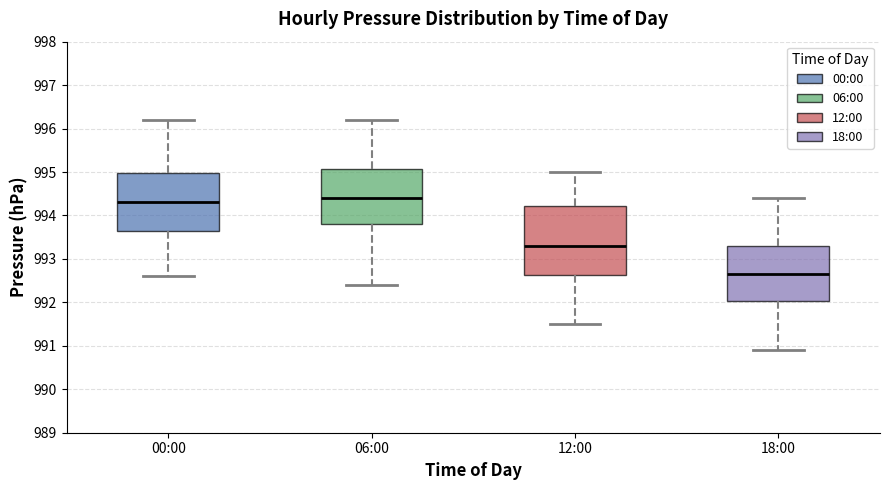

Which box has the lowest median line?

18:00